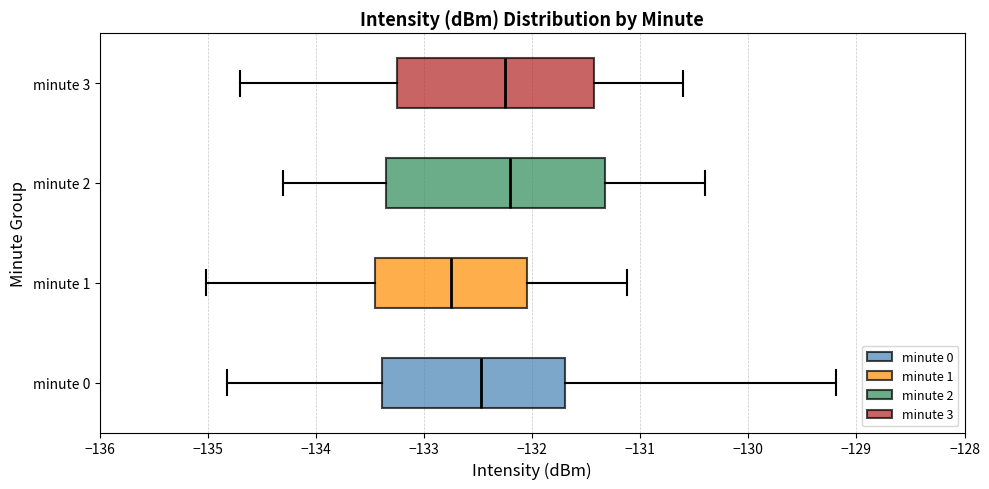

Reading bottom to top, read every box against the x-axis: the position of its median line, the range the box covers, and the ends of its whiskers. The values are not printed on the chart, so give them approximately, as read against the axis.

minute 0: median -132.5, box -133.4 to -131.7, whiskers -134.8 to -129.2
minute 1: median -132.7, box -133.5 to -132.0, whiskers -135.0 to -131.1
minute 2: median -132.2, box -133.3 to -131.3, whiskers -134.3 to -130.4
minute 3: median -132.2, box -133.2 to -131.4, whiskers -134.7 to -130.6